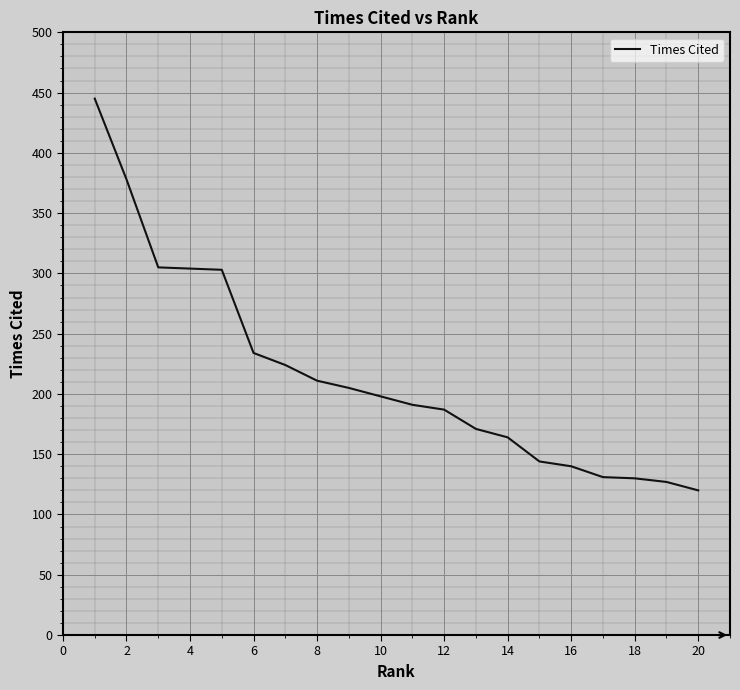

What is the greatest value displayed?

445